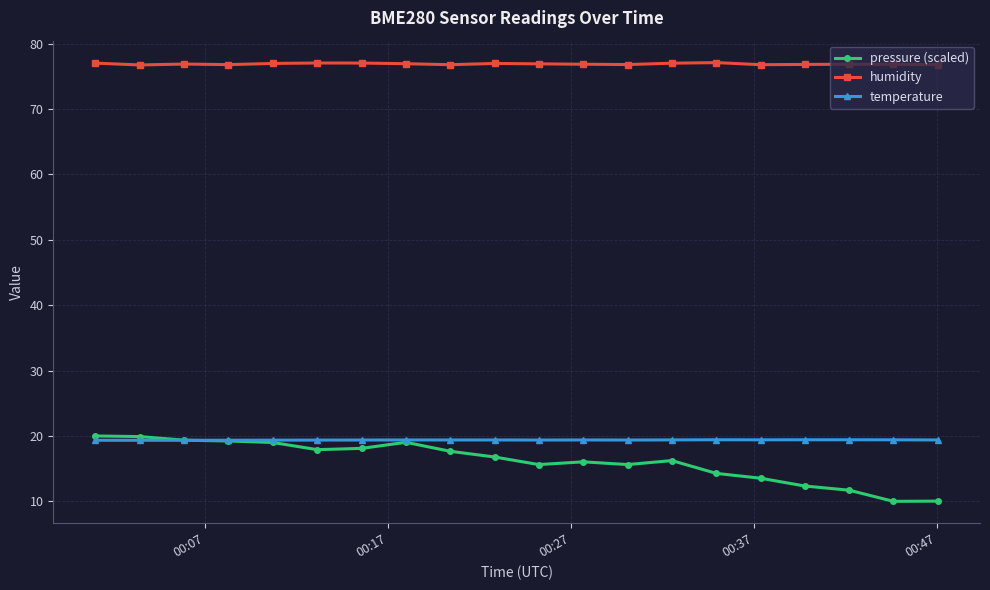

What is the average value of the humidity series?

76.9